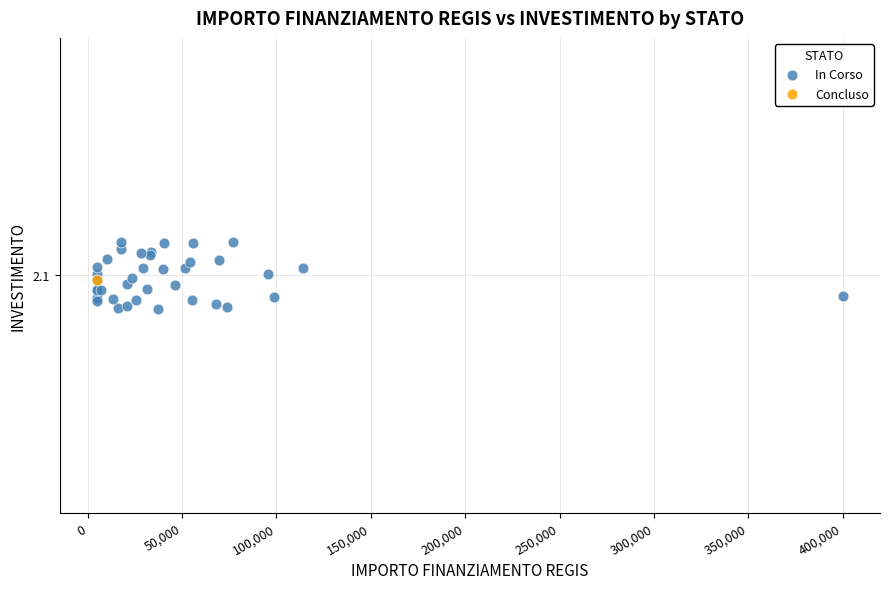

What are all the series names shown in the legend?

In Corso, Concluso